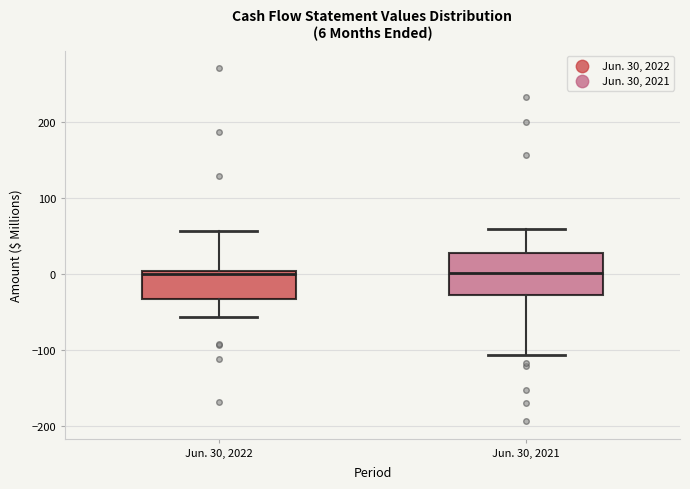

Comparing the boxes themselves (not the whiskers), which one is the tallest?

Jun. 30, 2021